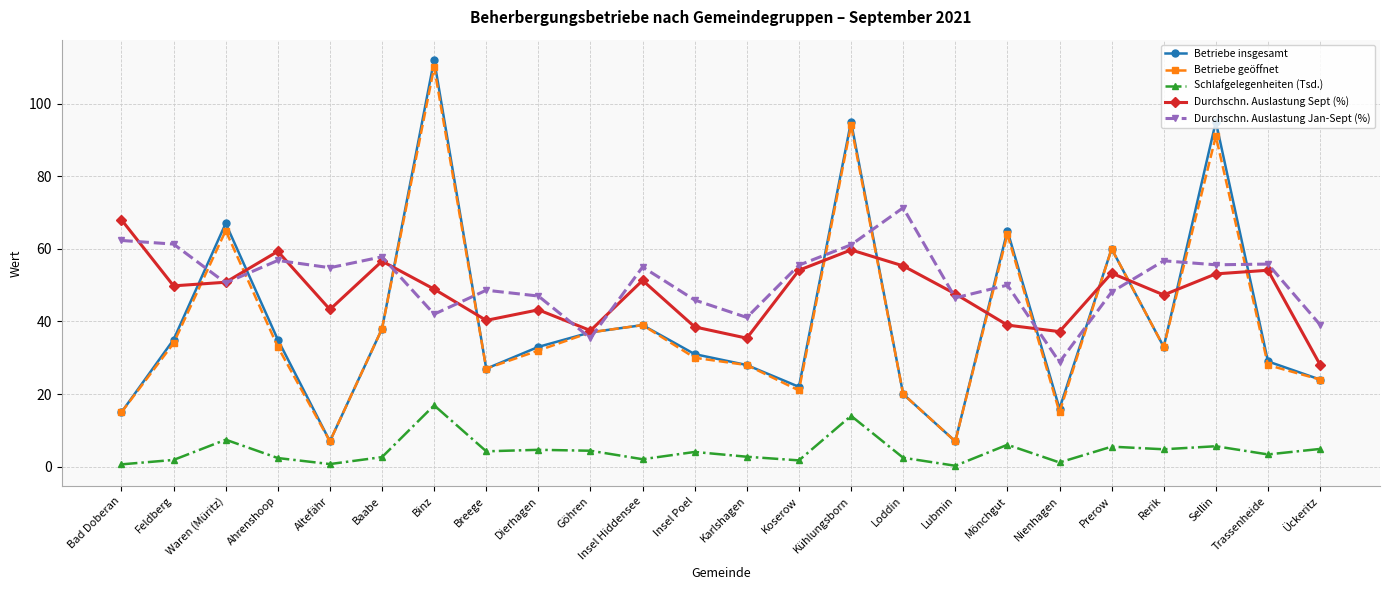

Which series has the largest range (max minus min)?

Betriebe insgesamt